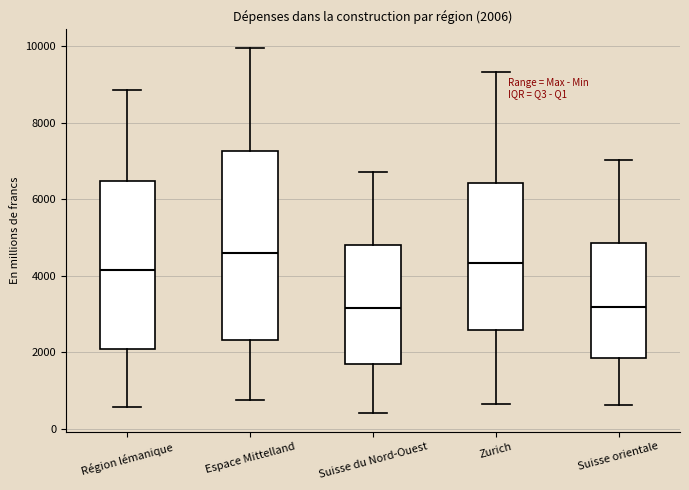

Comparing the boxes themselves (not the whiskers), which one is the tallest?

Espace Mittelland